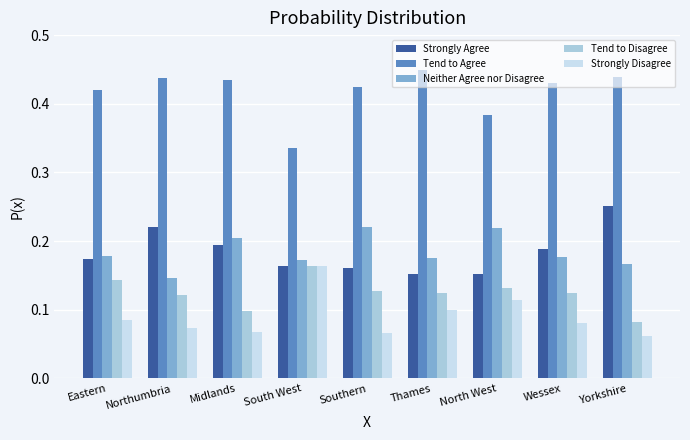

The value of Tend to Agree at Wessex is 0.7. True or false?

False